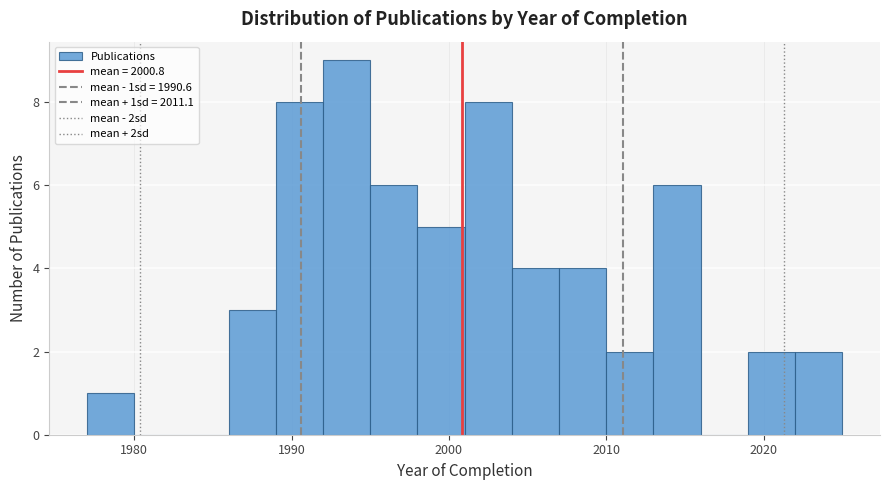

Around what value on the x-axis is the tallest bar? Give the approximate position of its centre, as read against the axis.

1994